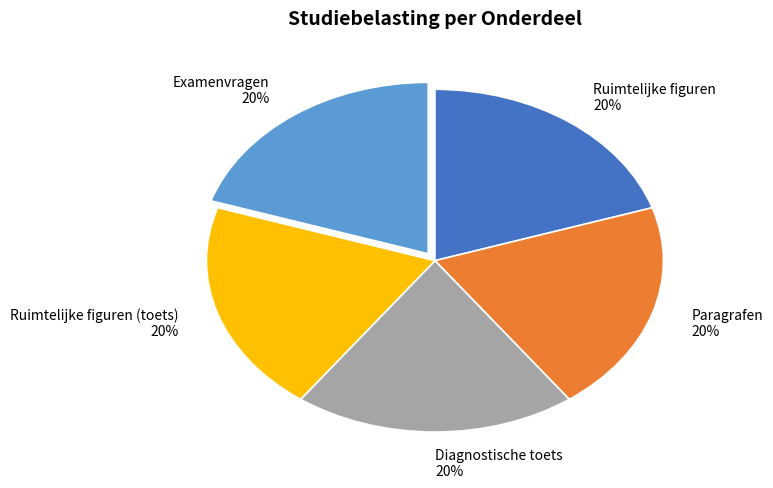

The Ruimtelijke figuren (toets) slice represents 6% of the pie. True or false?

False